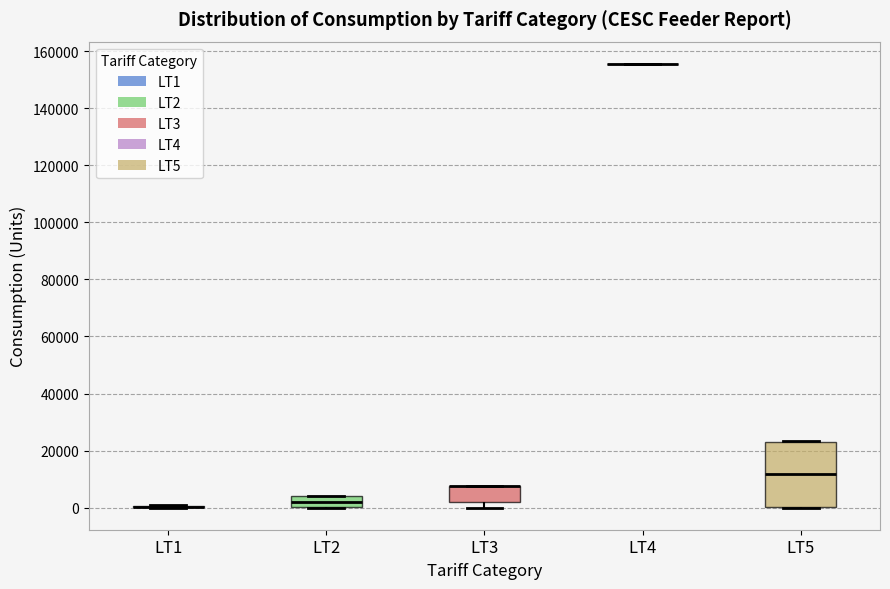

Reading left to right, transcribe this box plot: for each box, give where its median line is, the range the box spans, and where its two whiskers end, as read against the y-axis. The values are not printed on the chart, so give them approximately, as read against the axis.

LT1: box collapsed to a line at 0, whiskers 0 to 0
LT2: median 2000, box 0 to 4000, whiskers 0 to 4000
LT3: median 8000 (drawn on the box's upper edge), box 2000 to 8000, whiskers 0 to 8000
LT4: box collapsed to a line at 156000, whiskers 156000 to 156000
LT5: median 12000, box 0 to 22000, whiskers 0 to 24000